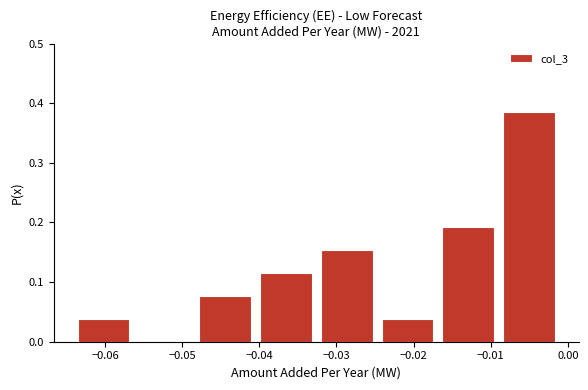

Reading left to right, transcribe this chart: for each bar, give the range it covers on the x-axis and its height. Neither the bar edges nor the heights are printed on the chart, so give them approximately, as read against the axes.

-0.064 to -0.056: 0.04
-0.056 to -0.048: 0
-0.048 to -0.040: 0.08
-0.040 to -0.032: 0.12
-0.032 to -0.024: 0.15
-0.024 to -0.016: 0.04
-0.016 to -0.008: 0.19
-0.008 to -0.001: 0.38